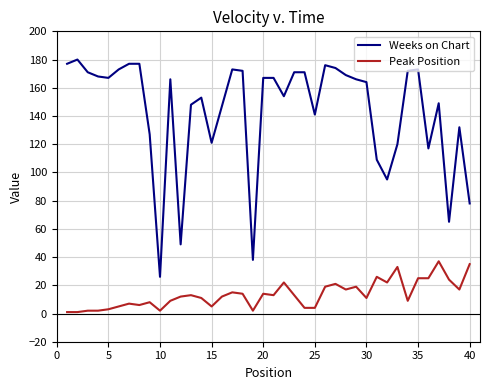

What is the average value of the Weeks on Chart series?

144